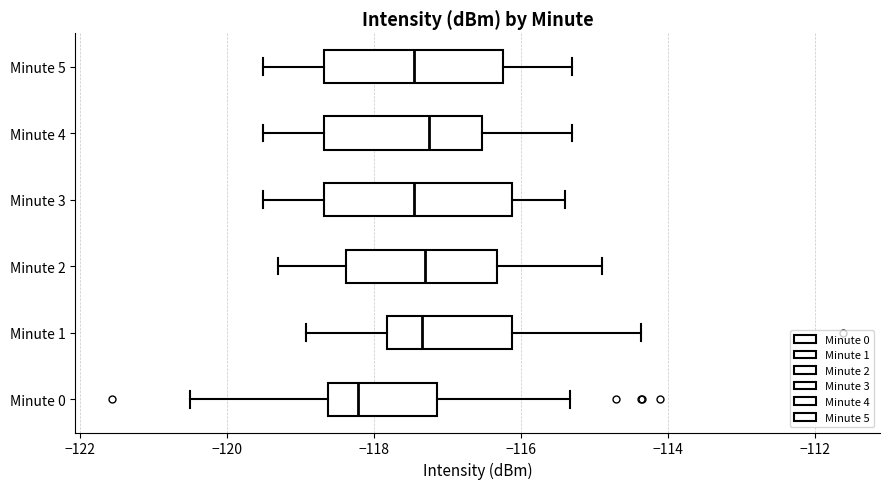

Reading bottom to top, read every box against the x-axis: the position of its median line, the range the box covers, and the ends of its whiskers. The values are not printed on the chart, so give them approximately, as read against the axis.

Minute 0: median -118.2, box -118.6 to -117.2, whiskers -120.4 to -115.4
Minute 1: median -117.4, box -117.8 to -116.2, whiskers -119.0 to -114.4
Minute 2: median -117.2, box -118.4 to -116.4, whiskers -119.2 to -114.8
Minute 3: median -117.4, box -118.6 to -116.2, whiskers -119.4 to -115.4
Minute 4: median -117.2, box -118.6 to -116.6, whiskers -119.4 to -115.2
Minute 5: median -117.4, box -118.6 to -116.2, whiskers -119.4 to -115.2